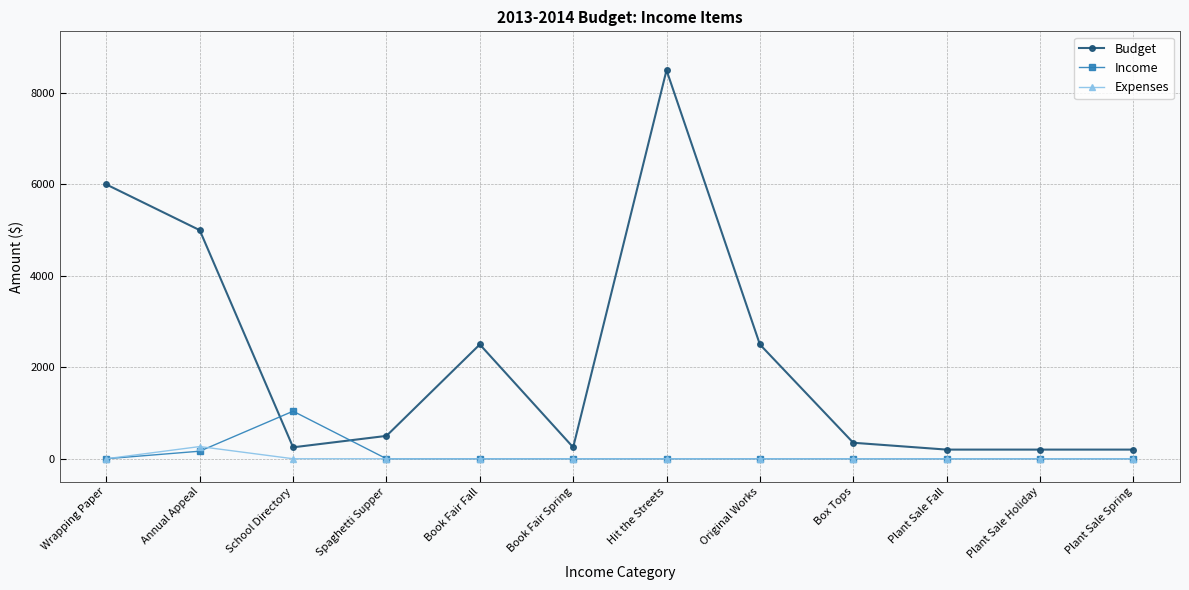

Rank the series by their maximum value, from lowest to highest.

Expenses, Income, Budget